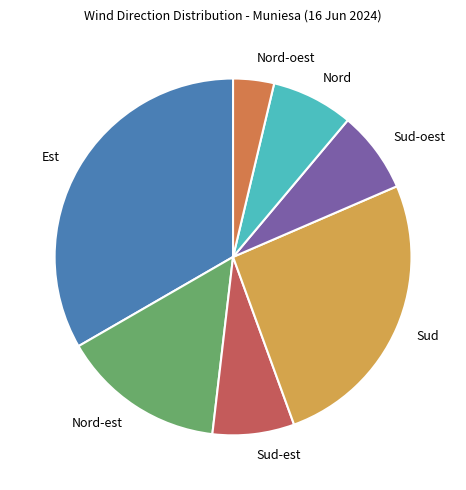

Is there a majority slice in this chart?

No